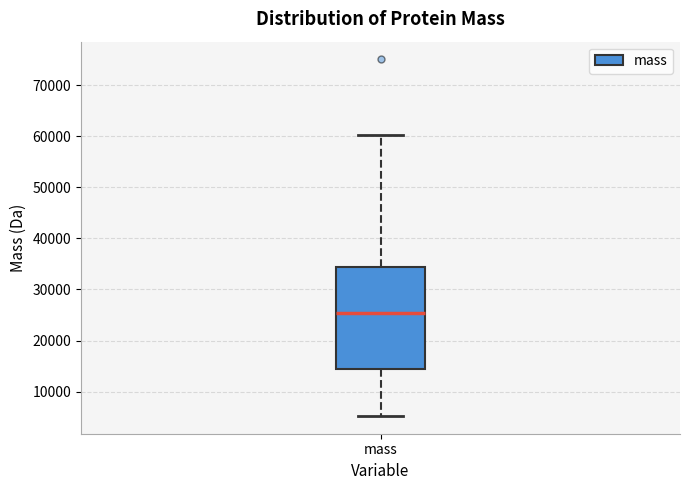

Transcribe this box plot: give where the median line is, the range the box spans, and where the two whiskers end, as read against the y-axis. The values are not printed on the chart, so give them approximately, as read against the axis.

median 25000, box 15000 to 34000, whiskers 5000 to 60000